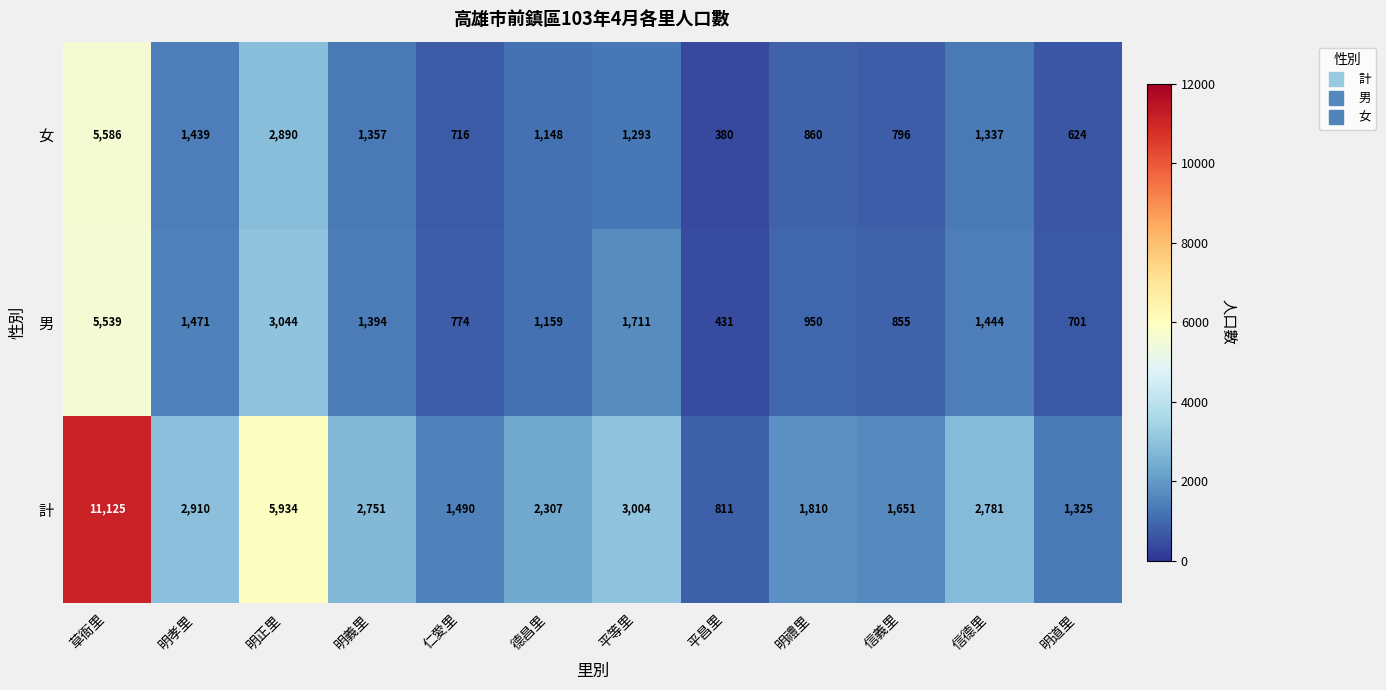

At which category is the sum across all series the highest?

草衙里